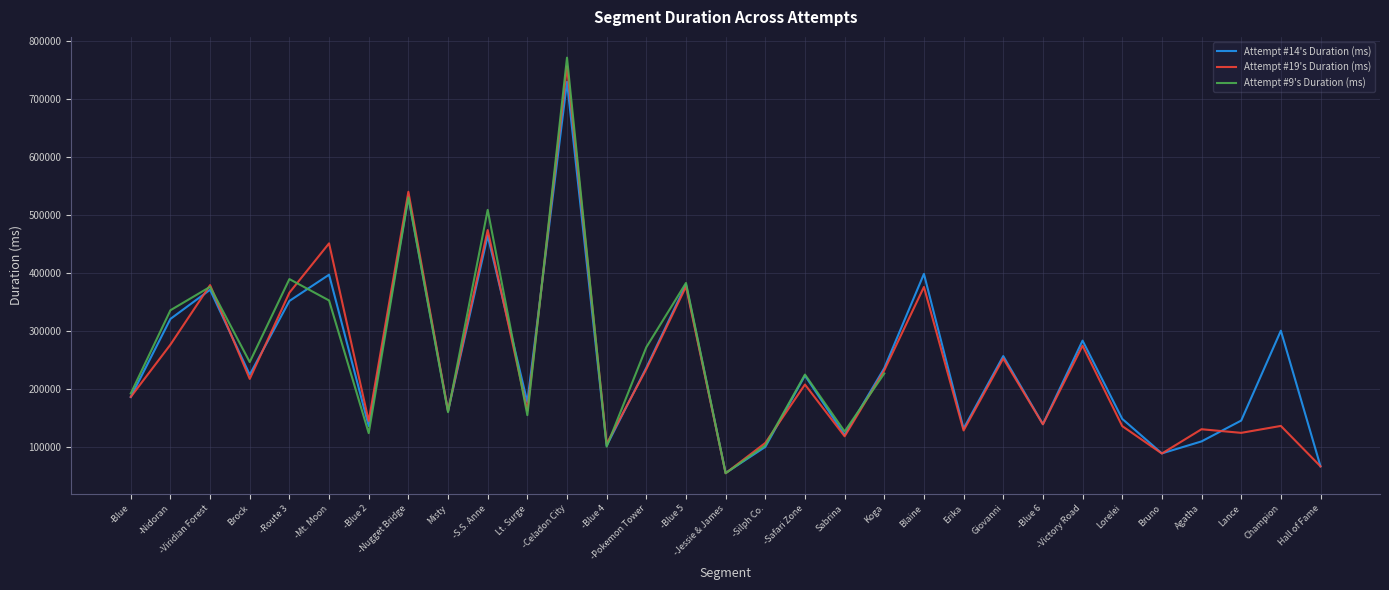

Is this an area chart (filled region under the line)?

No